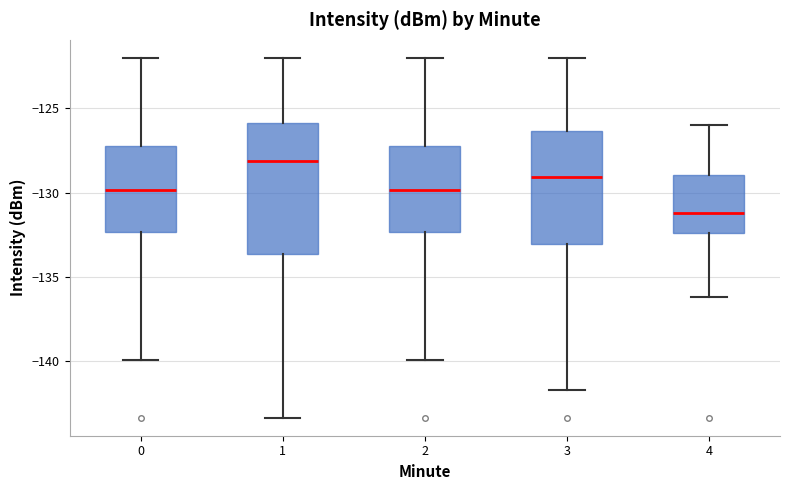

Reading left to right, transcribe this box plot: for each box, give where its median line is, the range the box spans, and where its two whiskers end, as read against the y-axis. The values are not printed on the chart, so give them approximately, as read against the axis.

0: median -130.0, box -132.5 to -127.0, whiskers -140.0 to -122.0
1: median -128.0, box -133.5 to -126.0, whiskers -143.5 to -122.0
2: median -130.0, box -132.5 to -127.0, whiskers -140.0 to -122.0
3: median -129.0, box -133.0 to -126.5, whiskers -141.5 to -122.0
4: median -131.0, box -132.5 to -129.0, whiskers -136.0 to -126.0